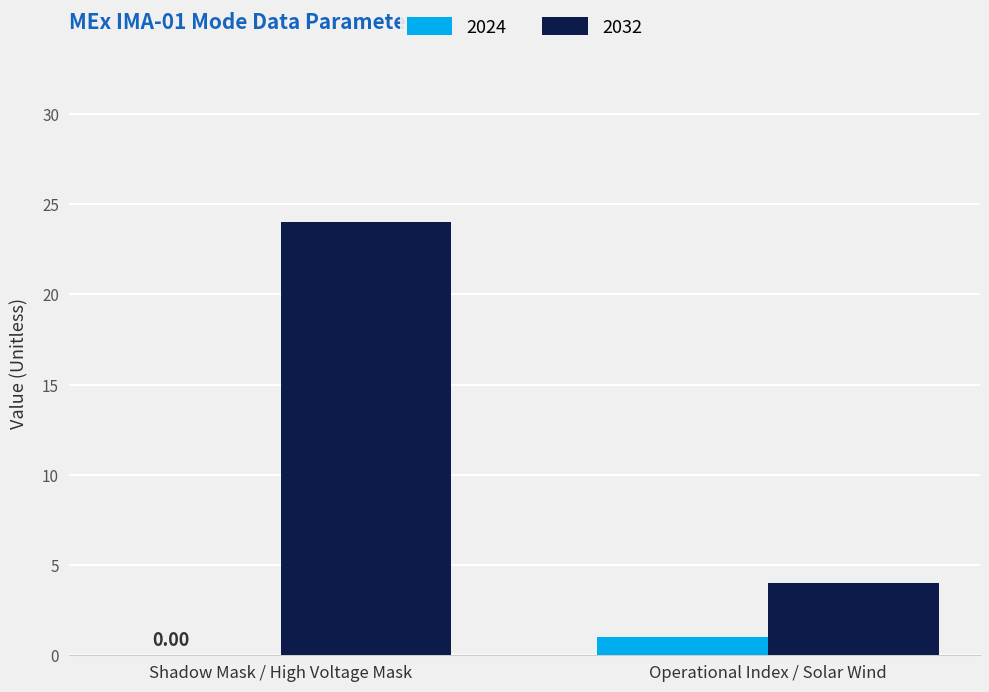

What is the sum of the 2032 values at Operational Index / Solar Wind and Shadow Mask / High Voltage Mask?

28